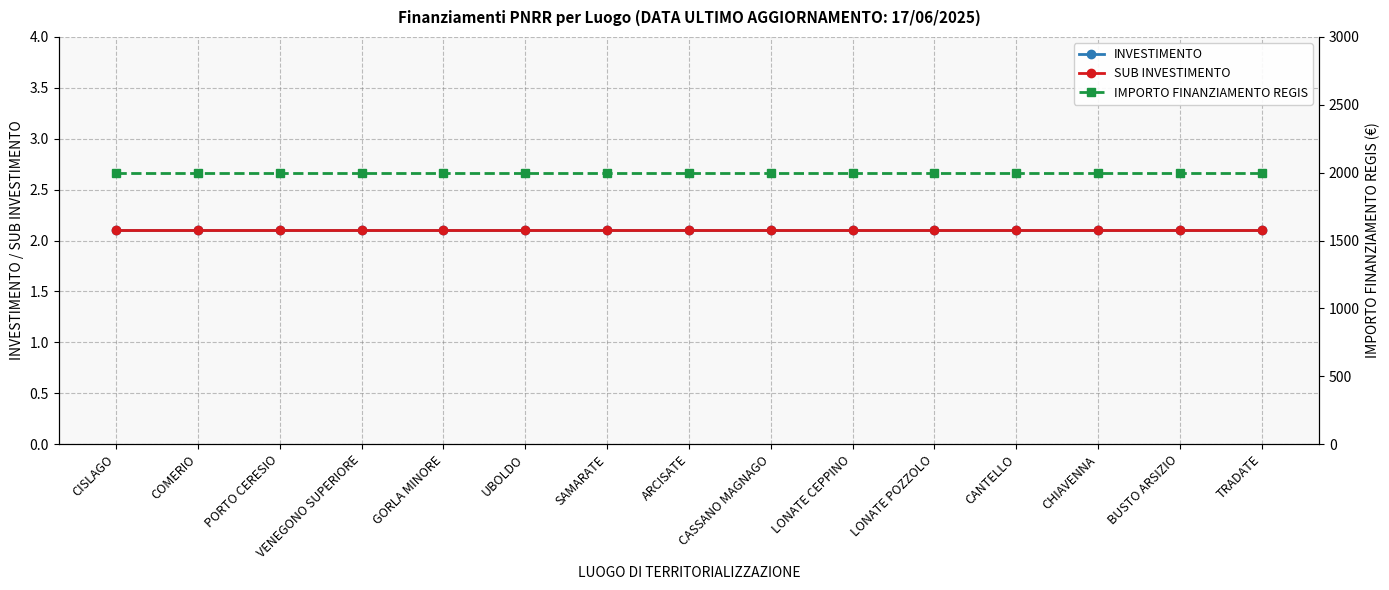

What is the value of the IMPORTO FINANZIAMENTO REGIS point at the 6th from the left?

2000.0